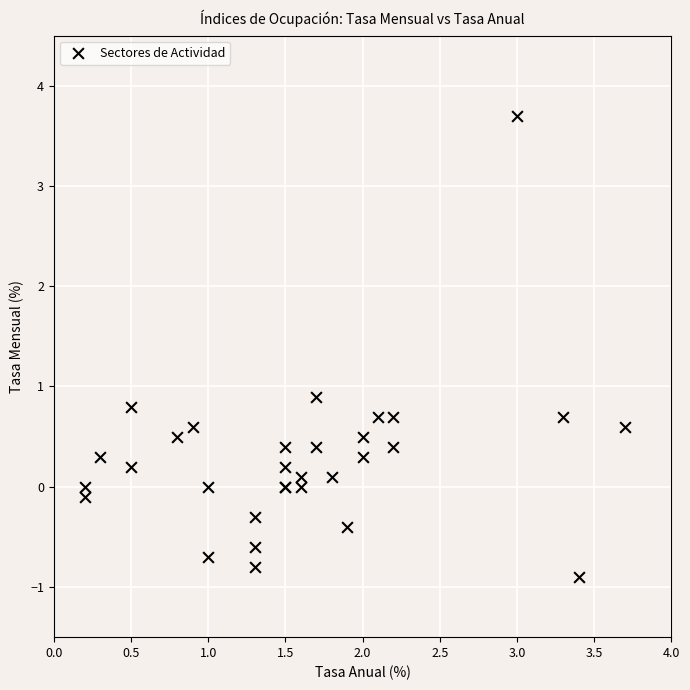

What Y value in the scatter plot is closest to 1?

0.9